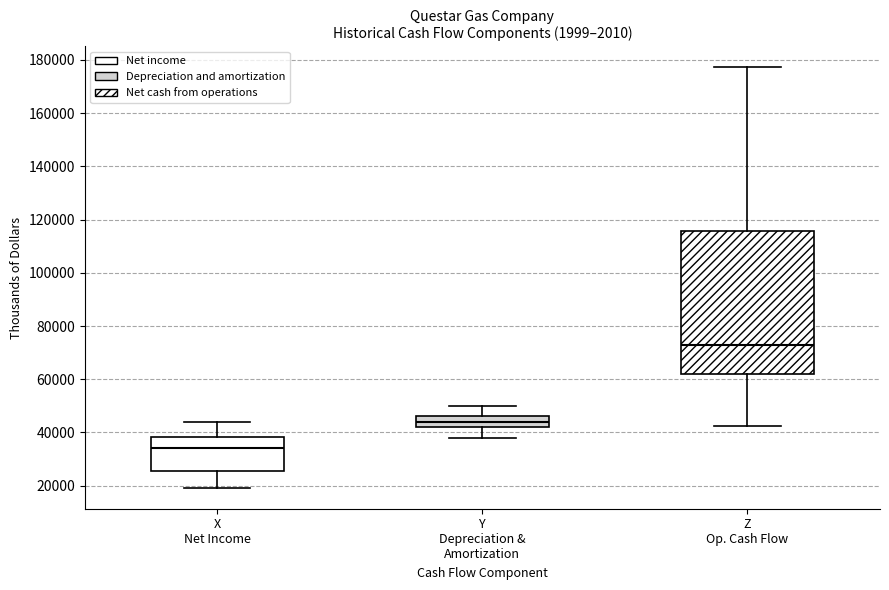

Reading left to right, read every box against the y-axis: the position of its median line, the range the box covers, and the ends of its whiskers. The values are not printed on the chart, so give them approximately, as read against the axis.

X Net Income: median 34000, box 26000 to 38000, whiskers 20000 to 44000
Y Depreciation & Amortization: median 44000, box 42000 to 46000, whiskers 38000 to 50000
Z Op. Cash Flow: median 72000, box 62000 to 116000, whiskers 42000 to 178000